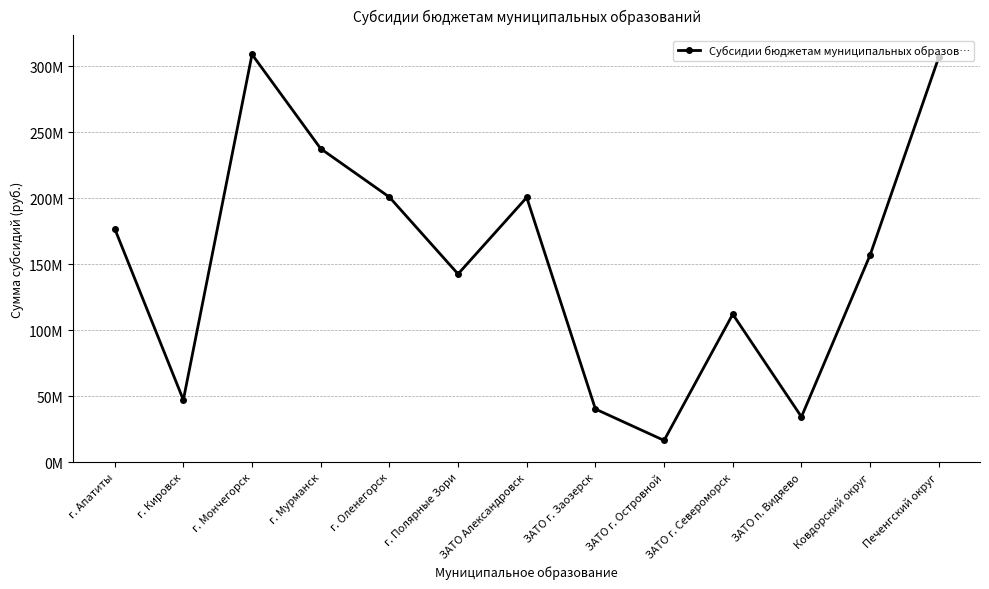

Is this an area chart (filled region under the line)?

No